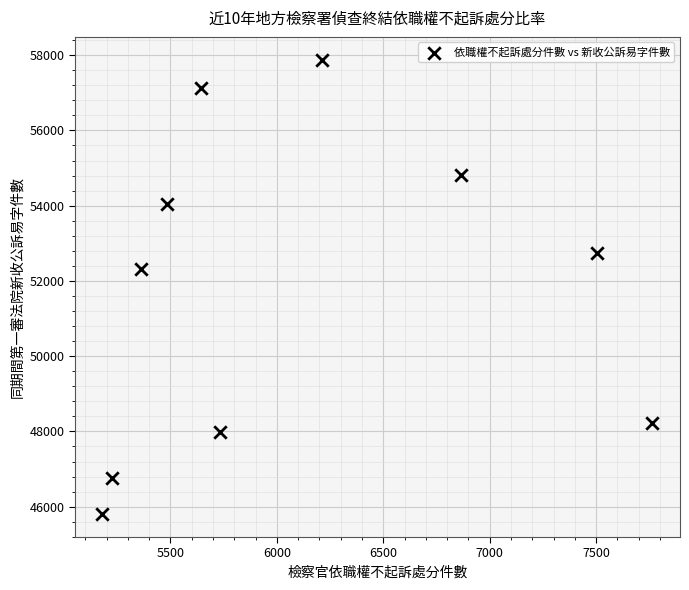

What Y value in the scatter plot is closest to 51839?

52324